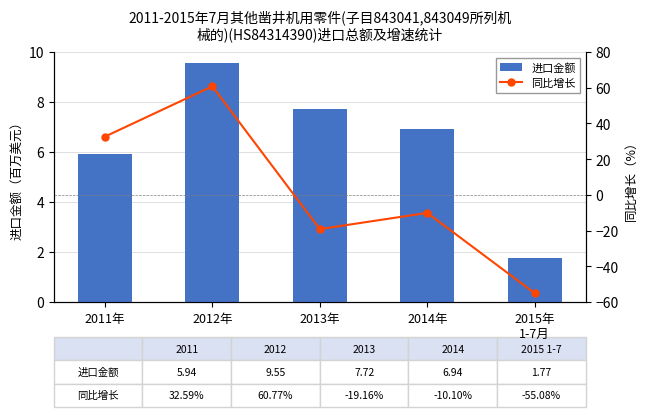

Which category has the highest value across all series?

2012年